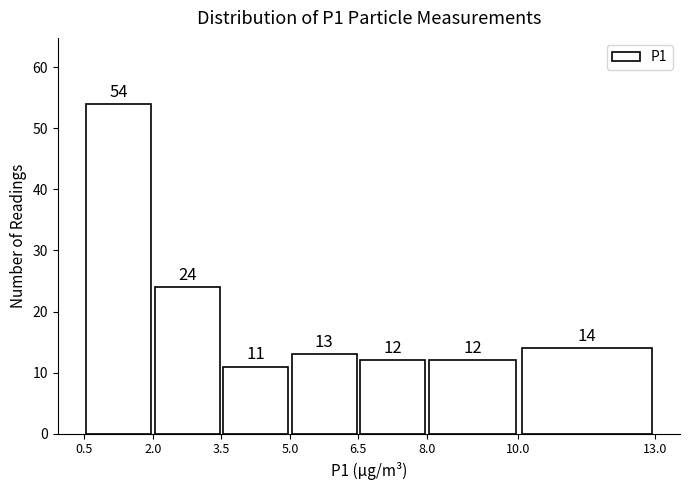

Which range on the x-axis has the tallest bar?

0.5 to 2.0